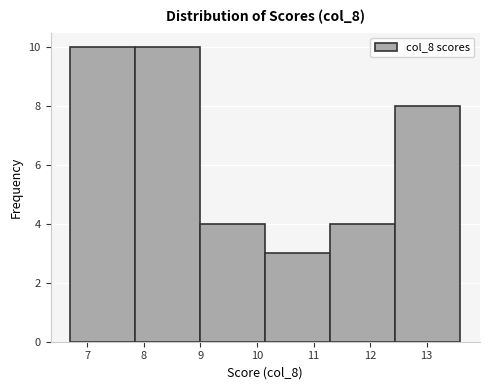

Reading left to right, list every bar in this chart as the range it spans on the x-axis followed by its height. Neither the bar edges nor the heights are printed on the chart, so give them approximately, as read against the axes.

6.7 to 7.8: 10
7.8 to 9.0: 10
9.0 to 10.1: 4
10.1 to 11.3: 3
11.3 to 12.4: 4
12.4 to 13.6: 8